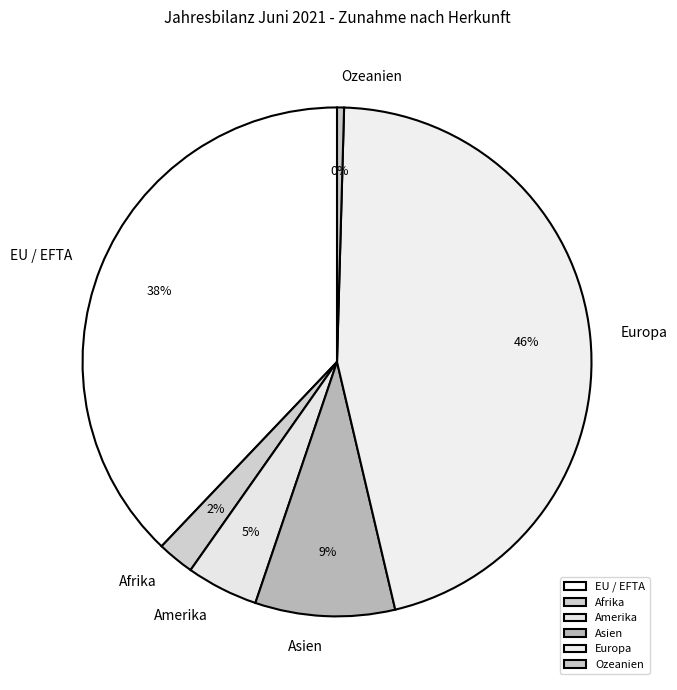

Between Asien and Ozeanien, which is larger?

Asien